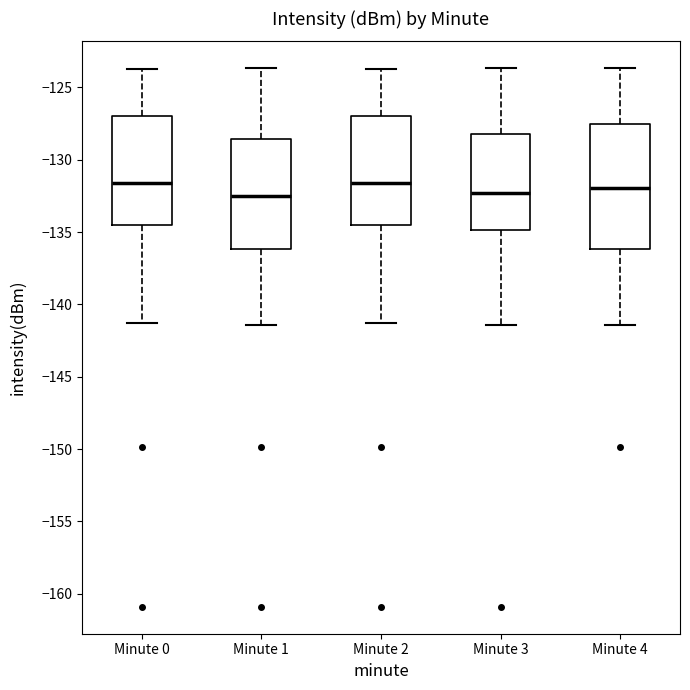

Which box is the tallest, from its lower edge to its upper edge?

Minute 4